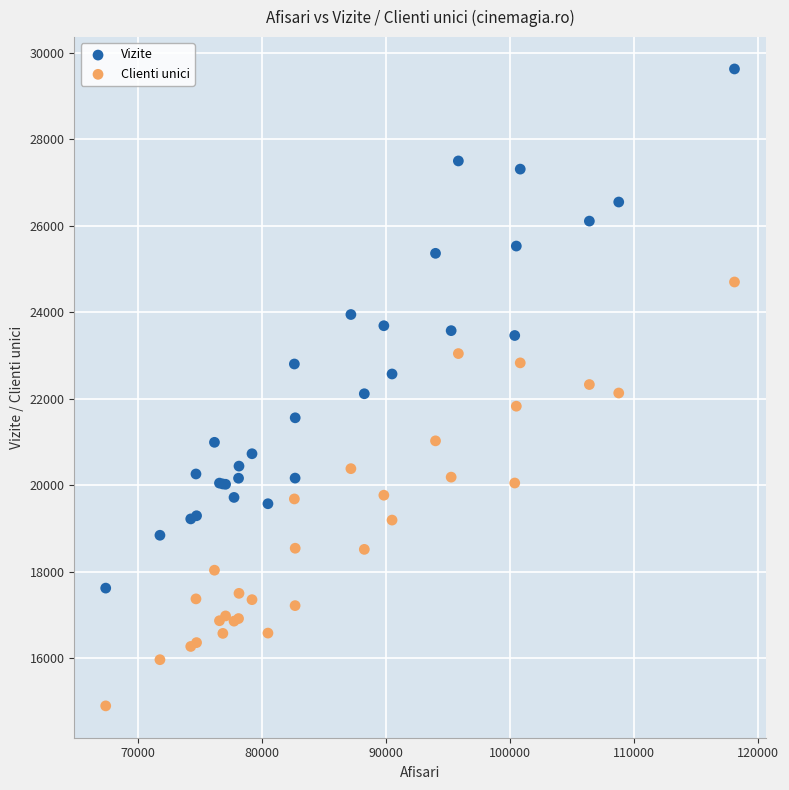

What is the X range (max minus min) for the scatter plot?

50698